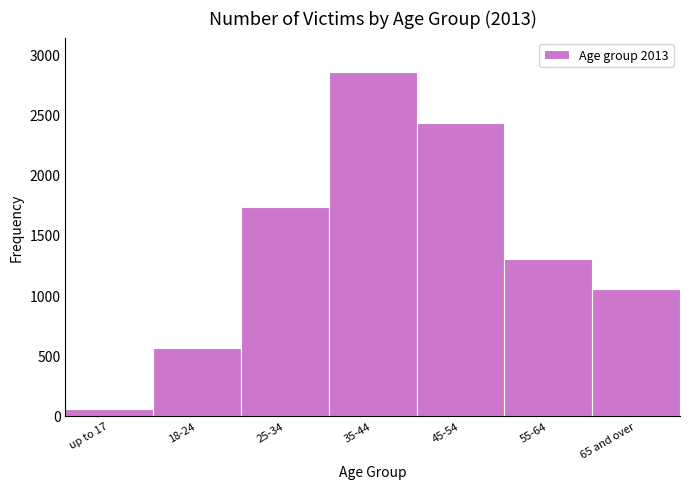

Reading left to right, transcribe all the data shown in this chart.

up to 17=54	18-24=565	25-34=1729	35-44=2852	45-54=2430	55-64=1300	65 and over=1050